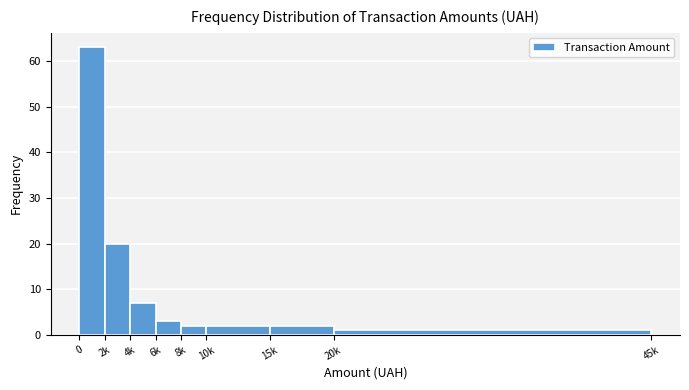

Reading left to right, extract all data points from this chart.

63	20	7	3	2	2	2	1